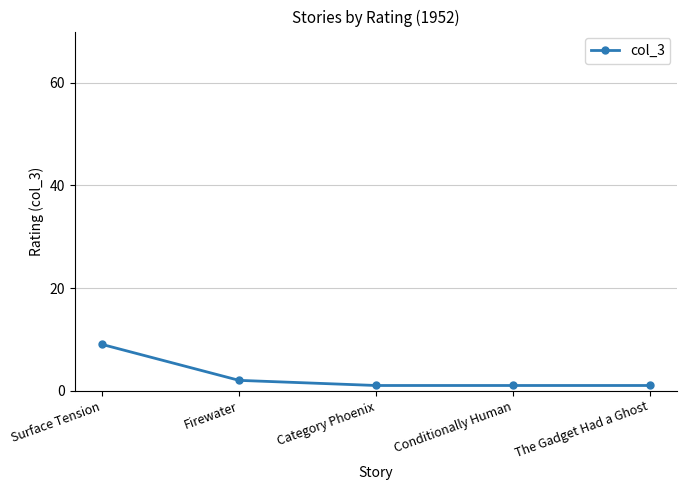

Approximately how many times larger is the value at Surface Tension compared to Firewater?

4.5